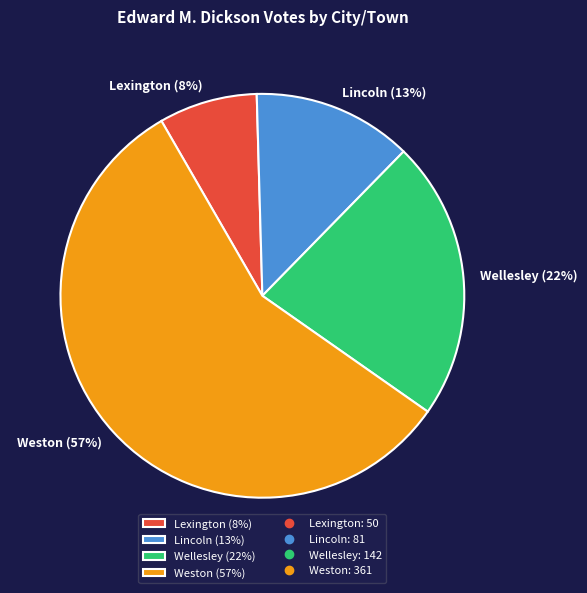

To the nearest percent, what percentage of the pie is Weston?

57%